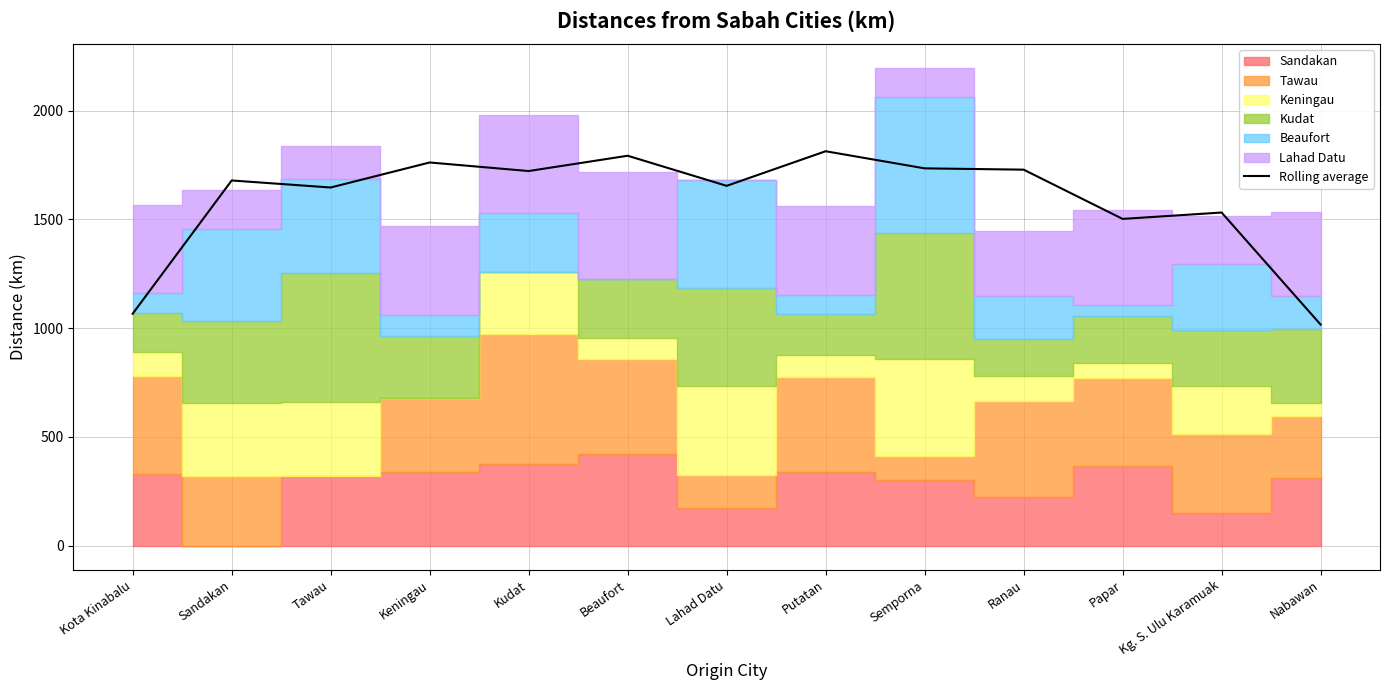

Where is the first local maximum?

Sandakan